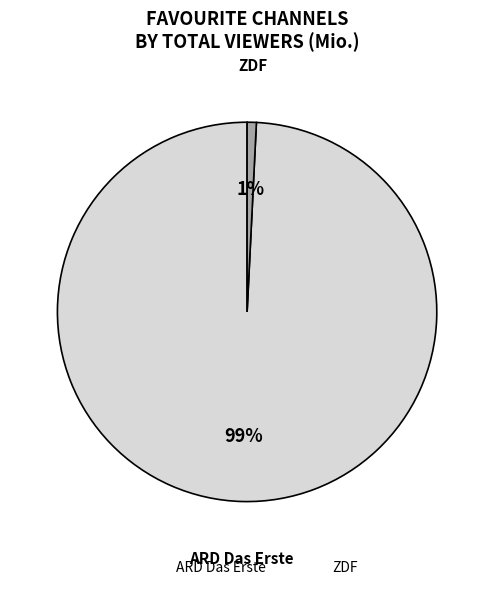

To the nearest percent, what is the difference between the ZDF and ARD Das Erste slice percentages?

98%